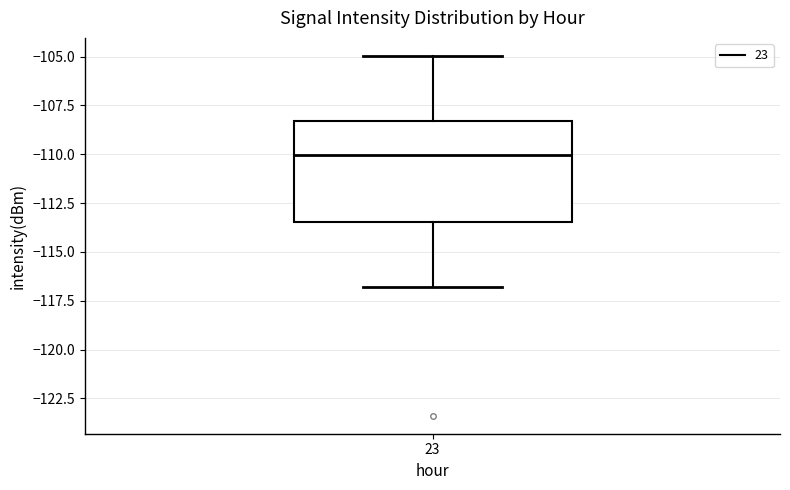

Where is the upper edge of the box at x = 23 on the y-axis? The values are not printed on the chart, so give them approximately, as read against the axis.

-108.5